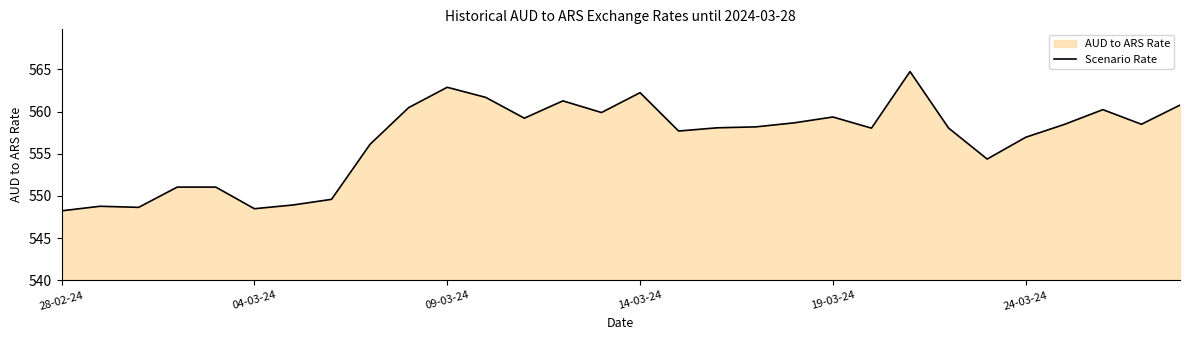

What is the value of the 16th point from the left?

562.2